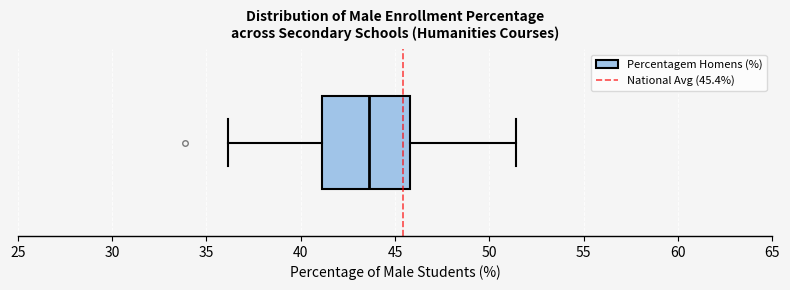

Where does the left whisker of the box end on the x-axis? The values are not printed on the chart, so give them approximately, as read against the axis.

36.0